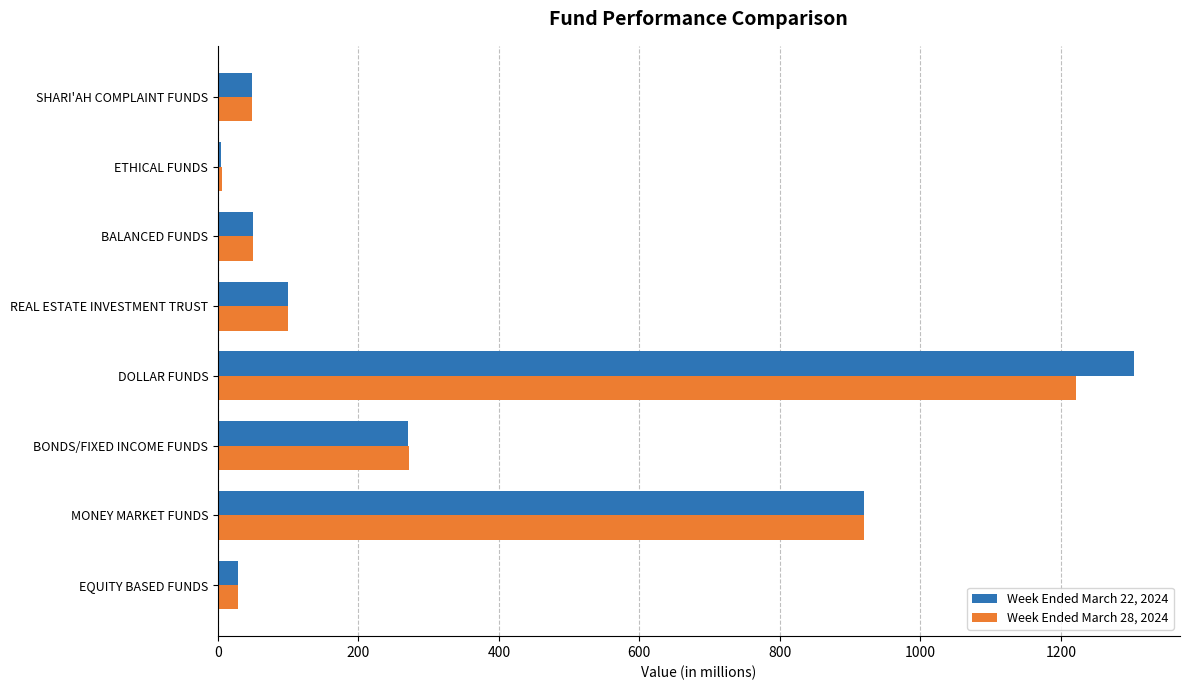

What is the smallest value displayed?

5.2